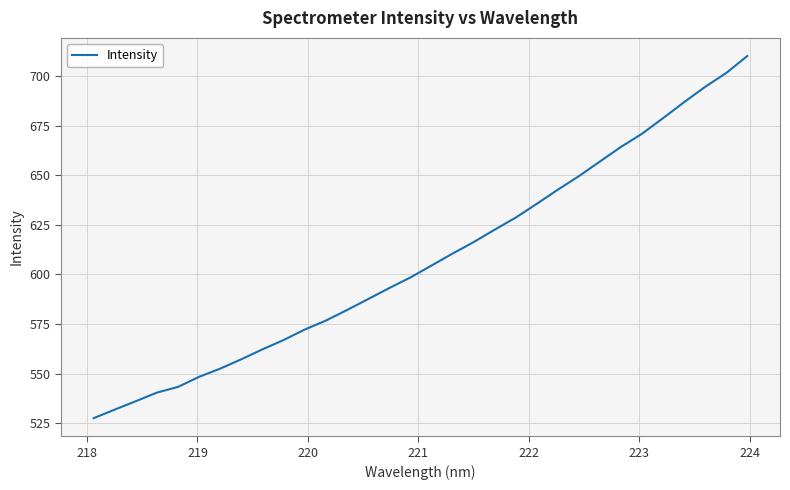

What is the difference between the maximum and minimum values?

182.5